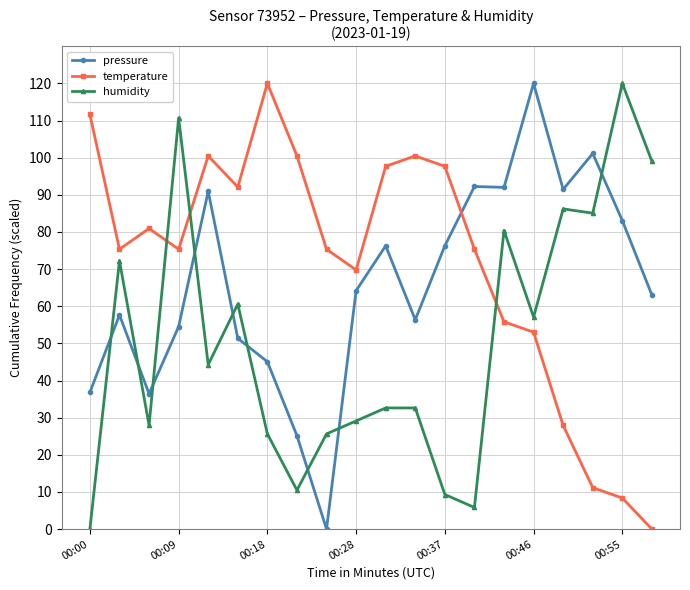

How many values in the pressure series exceed 64?

10